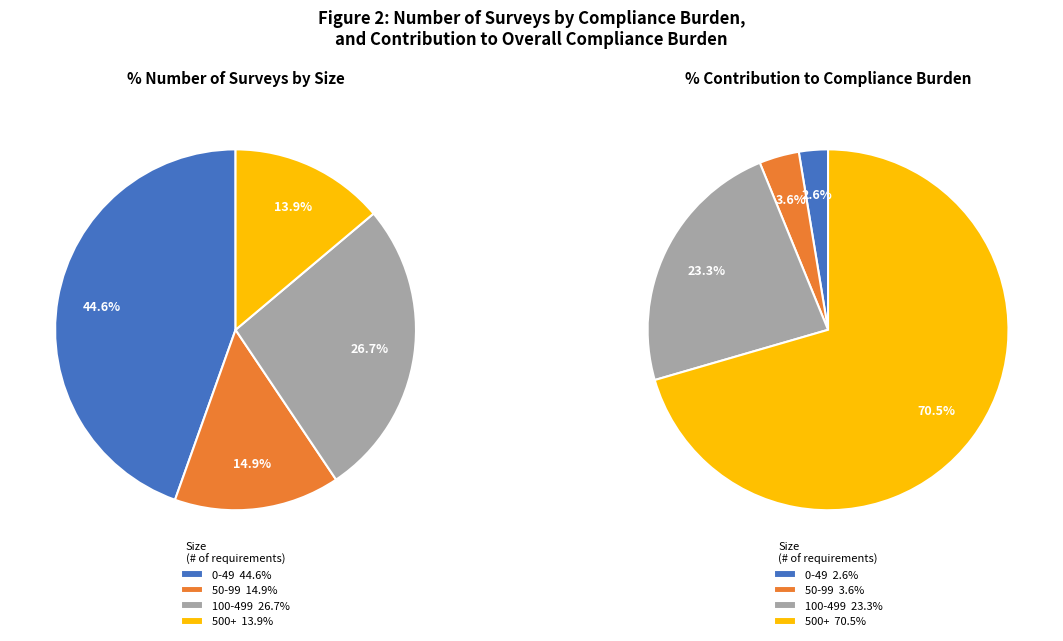

Is it true that 50-99 is 15% of the pie?

True